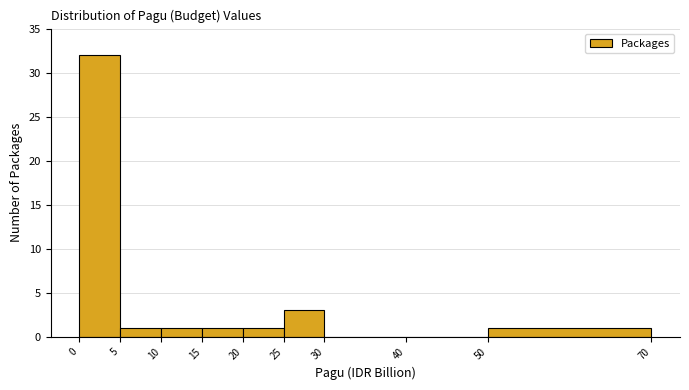

Over which range of the x-axis is the bar tallest?

0 to 5